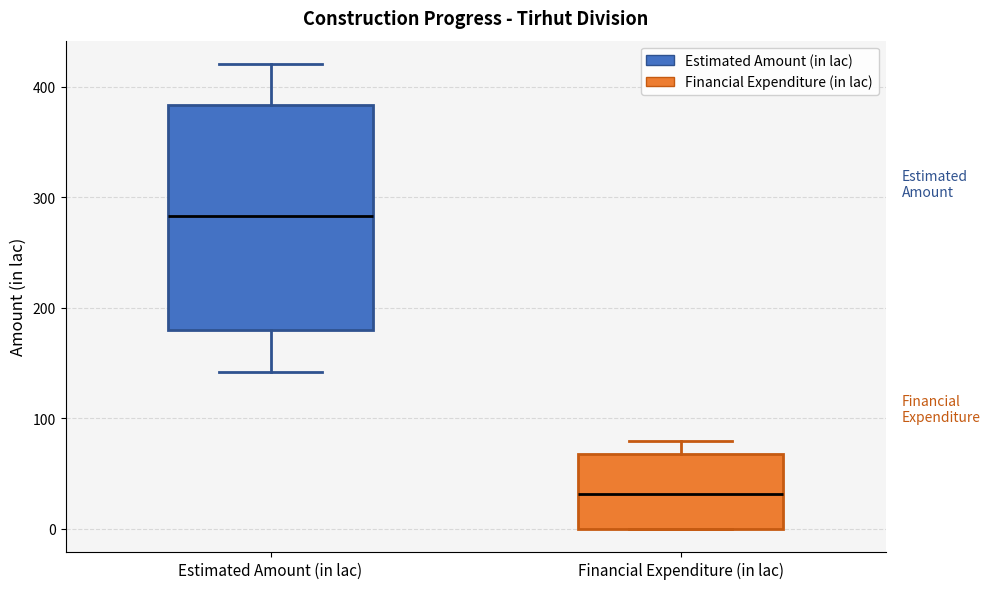

Reading left to right, read every box against the y-axis: the position of its median line, the range the box covers, and the ends of its whiskers. The values are not printed on the chart, so give them approximately, as read against the axis.

Estimated Amount (in lac): median 280, box 180 to 380, whiskers 140 to 420
Financial Expenditure (in lac): median 30, box 0 to 70, whiskers 0 to 80